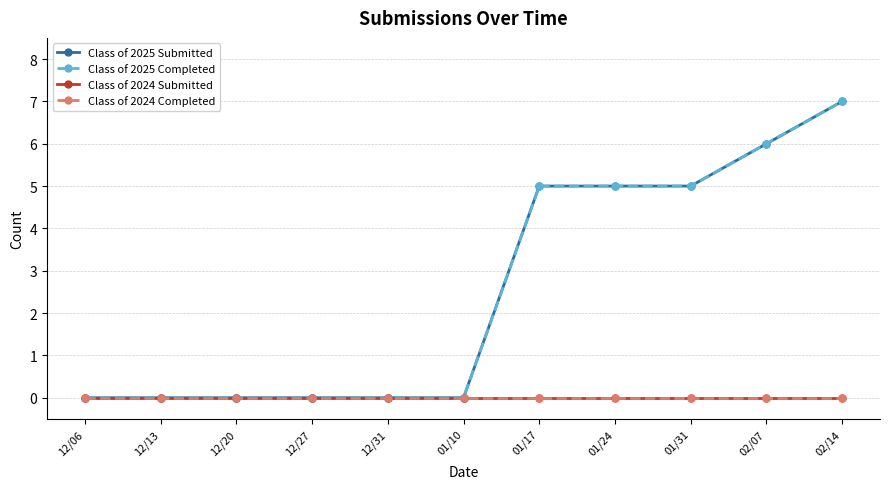

Does the chart have visible grid lines?

Yes